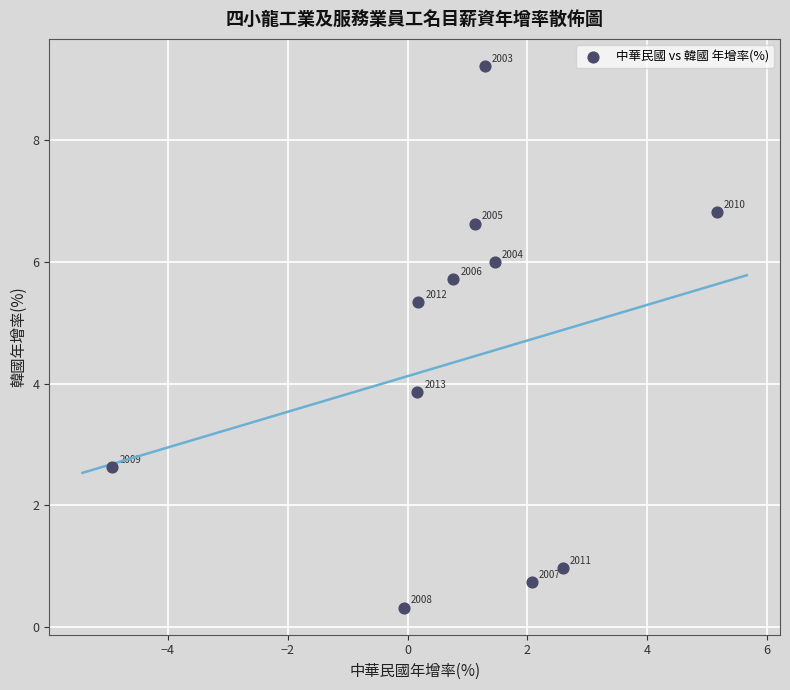

What Y value in the scatter plot is closest to 4?

3.9